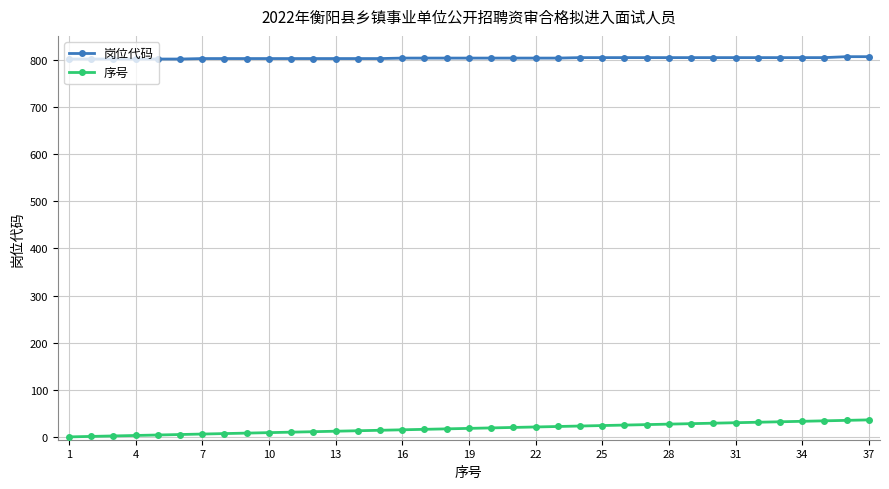

Does the chart have visible grid lines?

Yes